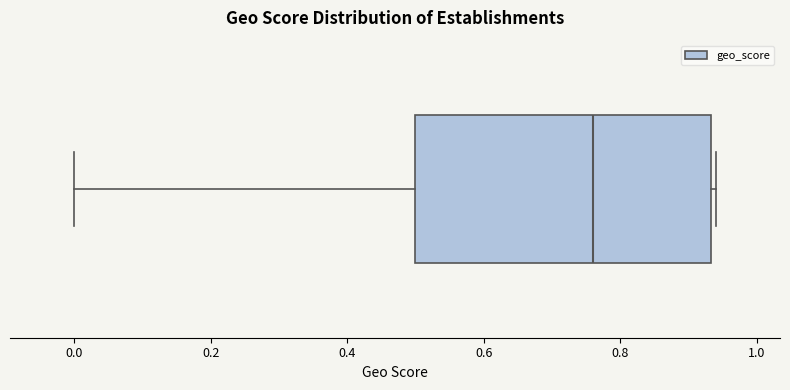

Read this box plot against the x-axis: the position of the median line, the range covered by the box, and the ends of both whiskers. The values are not printed on the chart, so give them approximately, as read against the axis.

median 0.76, box 0.50 to 0.94, whiskers 0.00 to 0.94 (just right of the box's right edge)